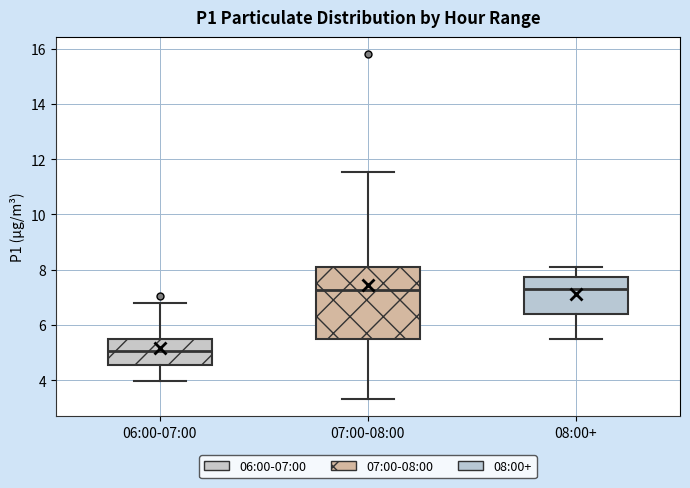

Reading left to right, read every box against the y-axis: the position of its median line, the range the box covers, and the ends of its whiskers. The values are not printed on the chart, so give them approximately, as read against the axis.

06:00-07:00: median 5.0, box 4.6 to 5.6, whiskers 4.0 to 6.8
07:00-08:00: median 7.2, box 5.4 to 8.2, whiskers 3.4 to 11.6
08:00+: median 7.4, box 6.4 to 7.8, whiskers 5.6 to 8.2